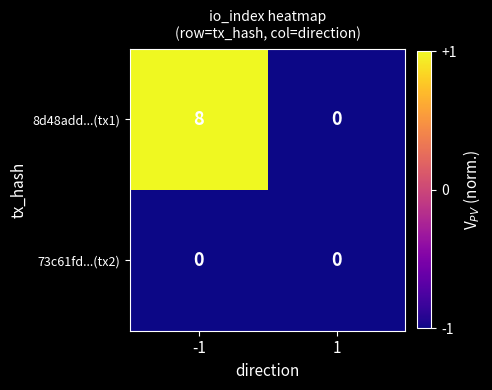

Count the number of categories in the chart.

2